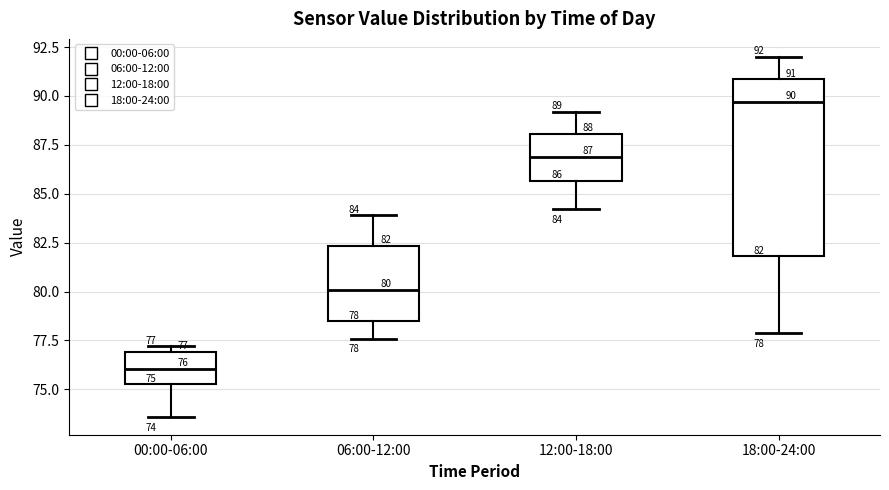

Which box's median line is the highest?

18:00-24:00